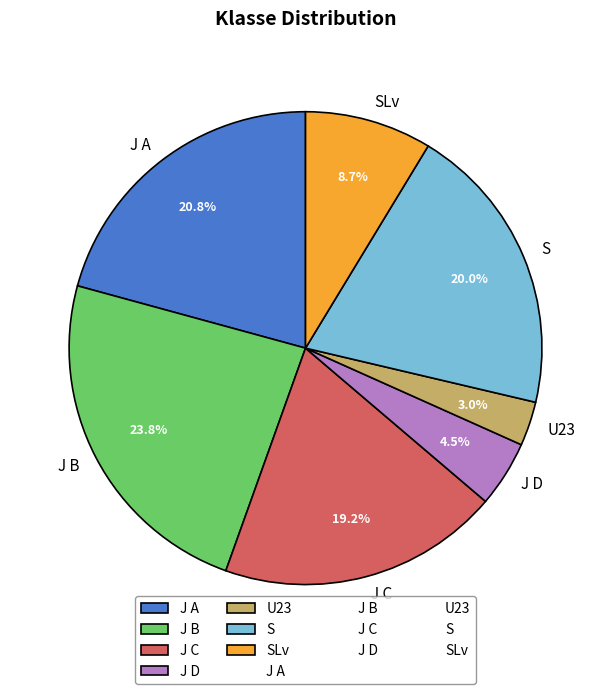

To the nearest percent, what is the difference between the largest and smallest slice percentages?

21%